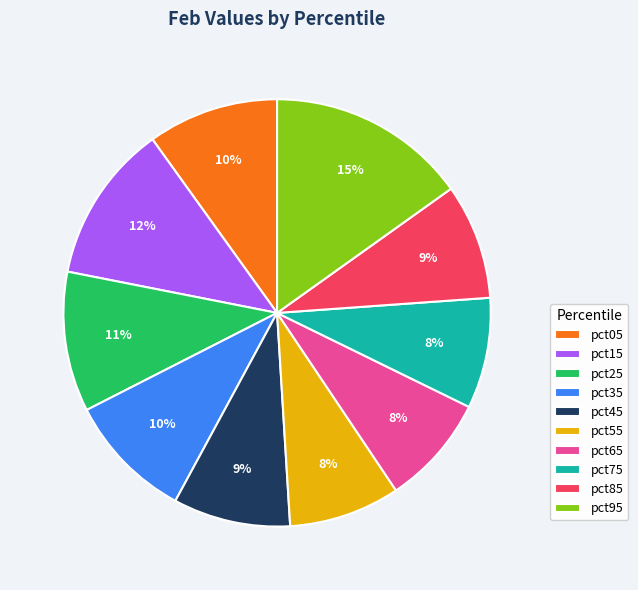

To the nearest percent, what percentage of the pie is pct95?

15%